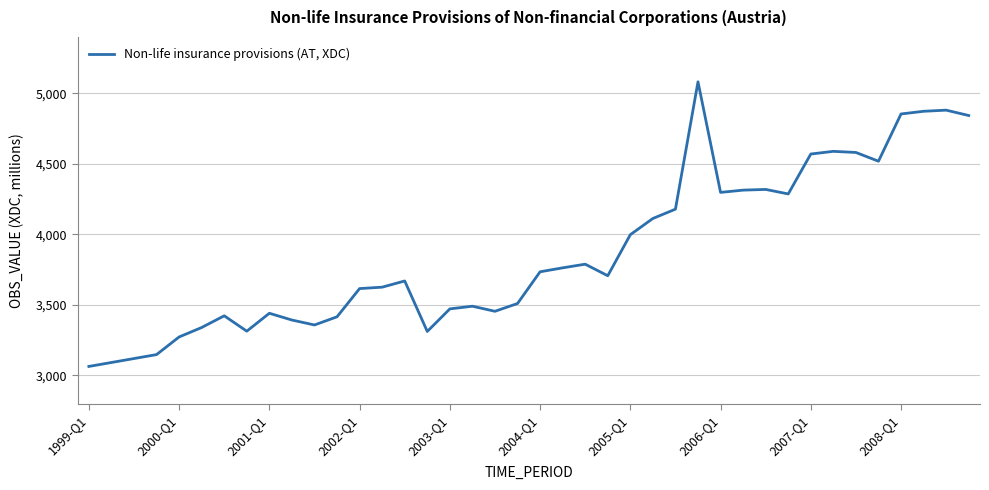

What is the difference between the maximum and minimum values?

2018